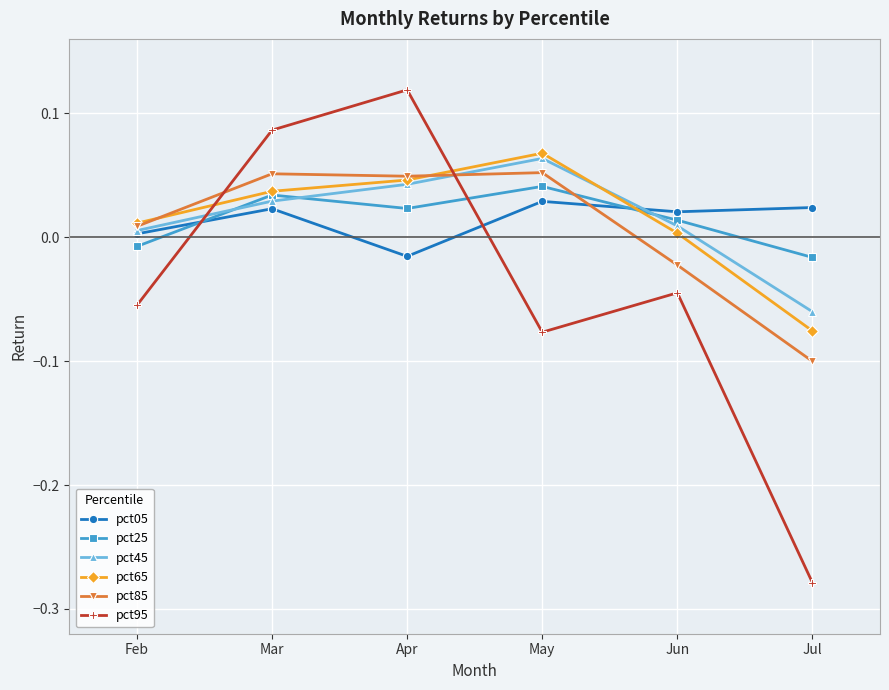

Which category has the lowest value in the pct65 series?

Jul